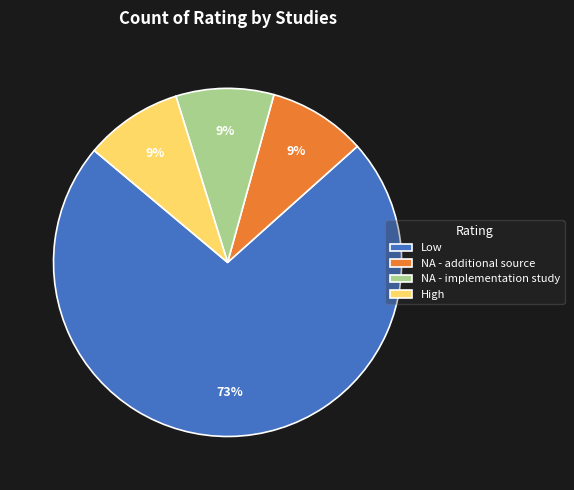

Which slice represents more than half of the pie?

Low